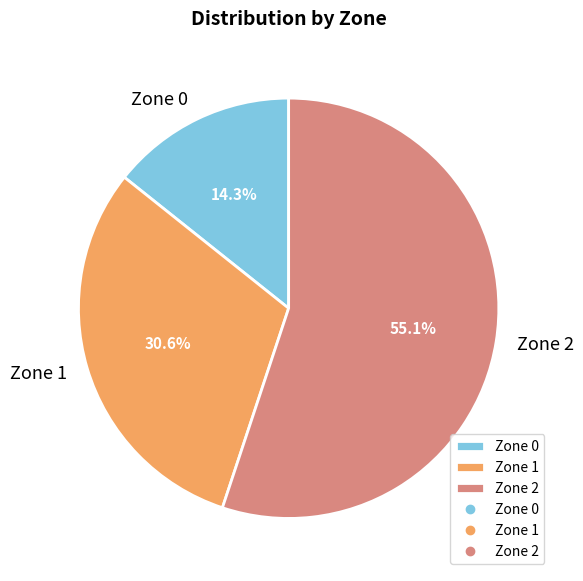

The Zone 1 slice represents 19% of the pie. True or false?

False